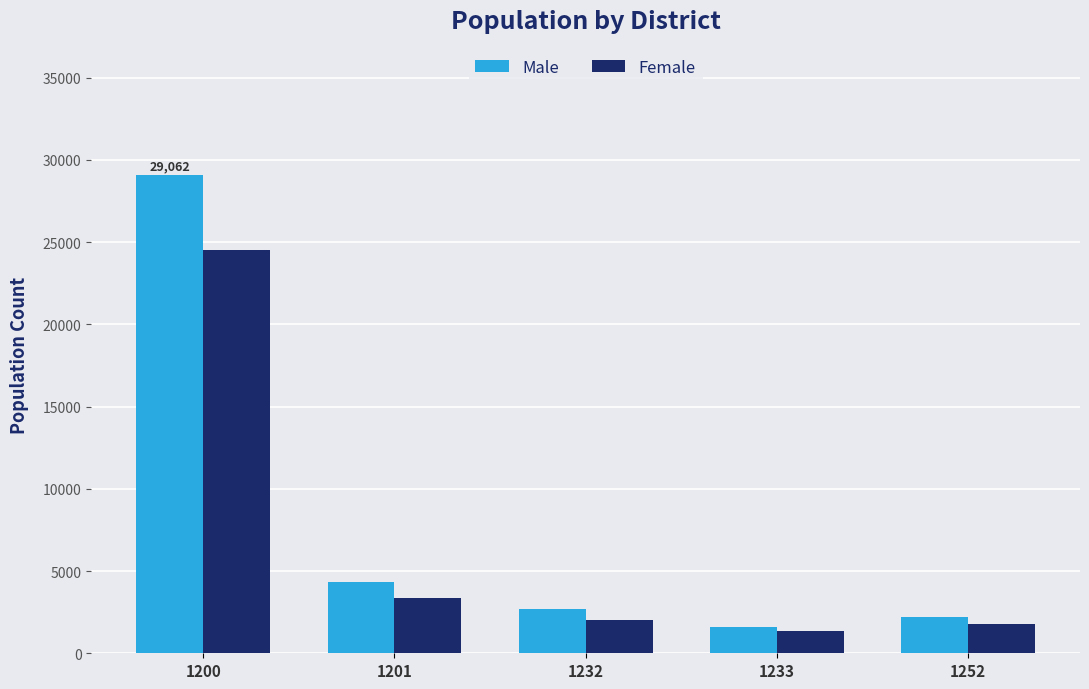

What is the average value of the Female series?

6628